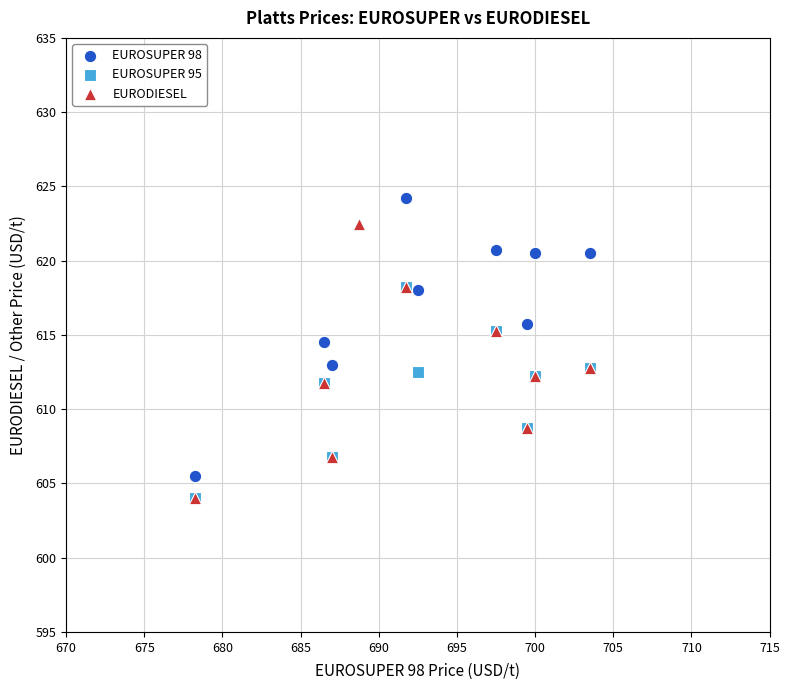

Which series reaches the maximum Y coordinate?

EUROSUPER 98